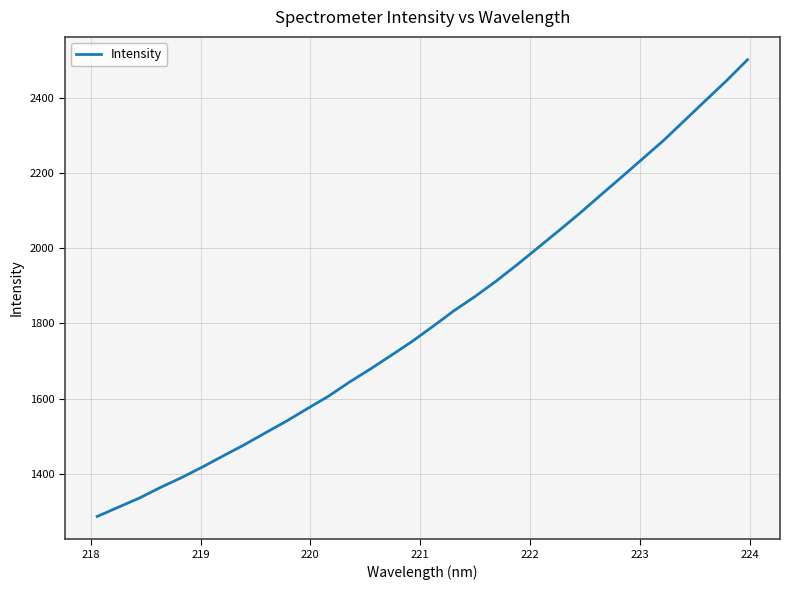

Does the chart display data point markers on the line(s)?

No